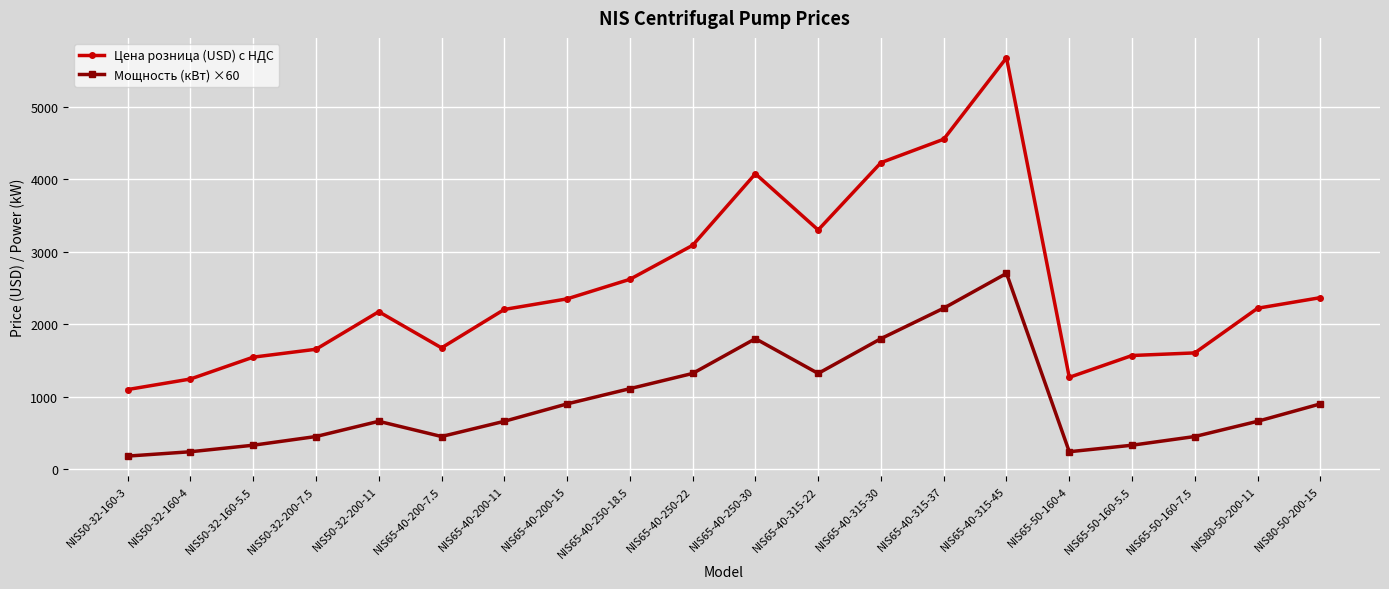

True or false: Мощность (кВт) ×60 and Цена розница (USD) с НДС intersect in this chart.

False